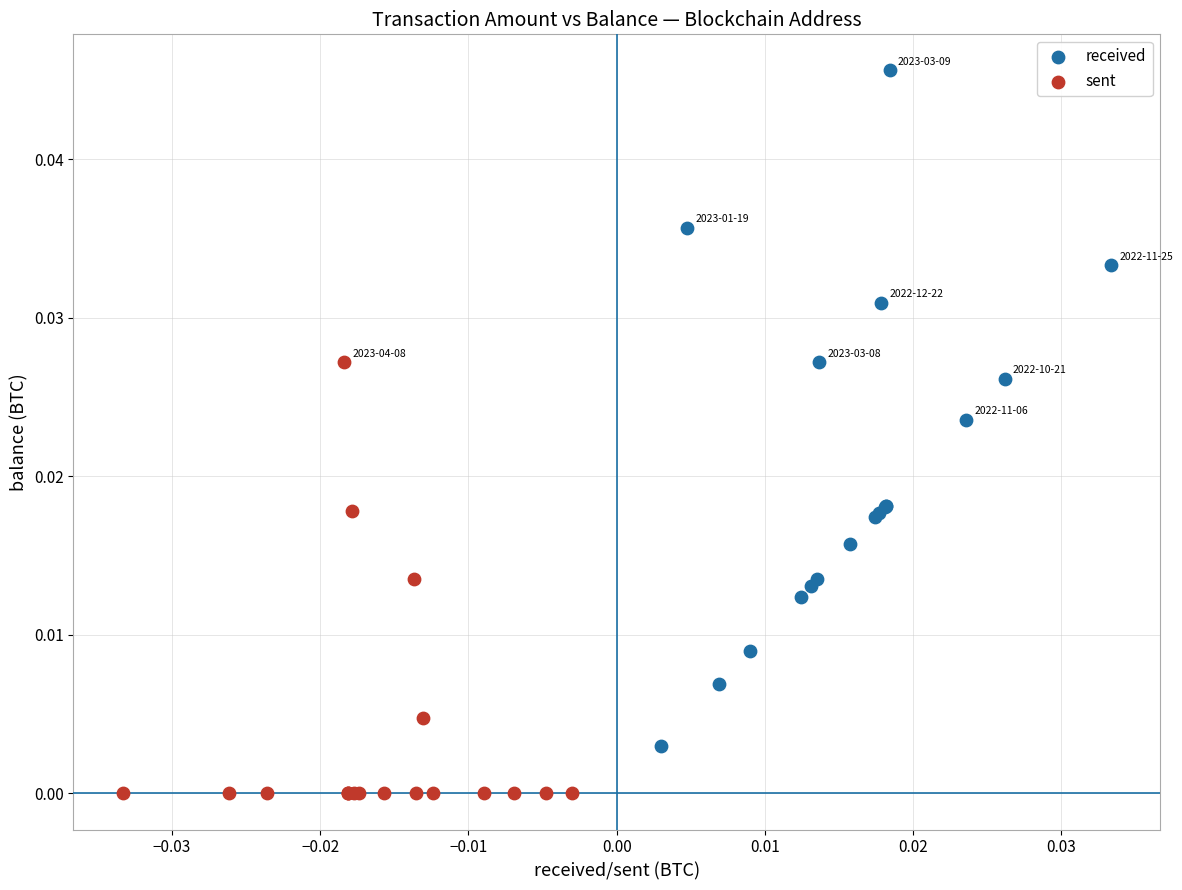

Which series reaches the minimum Y coordinate?

sent